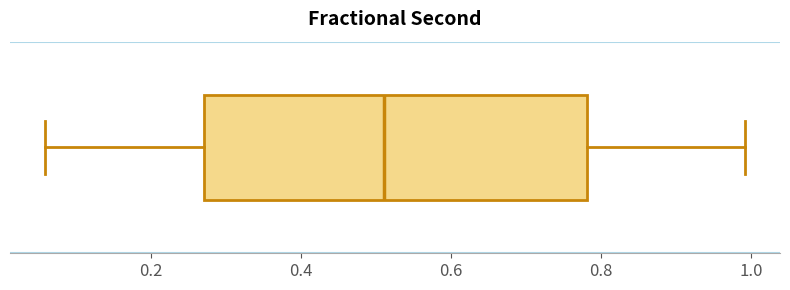

Transcribe this box plot: give where the median line is, the range the box spans, and where the two whiskers end, as read against the x-axis. The values are not printed on the chart, so give them approximately, as read against the axis.

median 0.52, box 0.28 to 0.78, whiskers 0.06 to 1.00